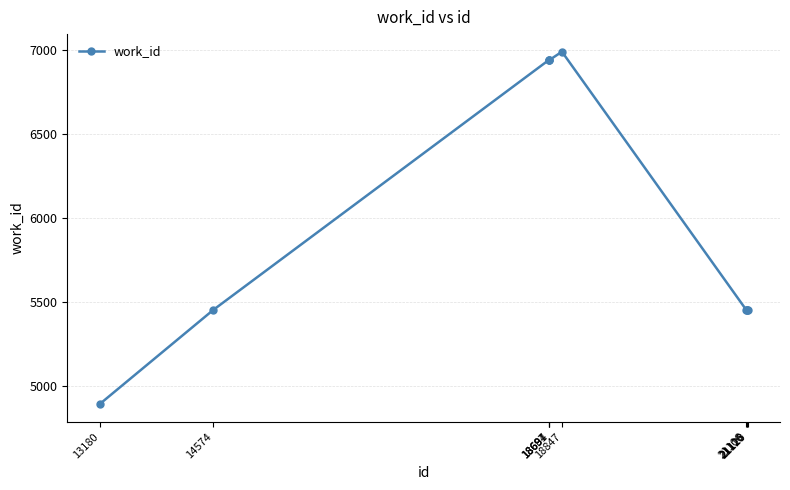

What is the value of the 8th point from the left?

5452